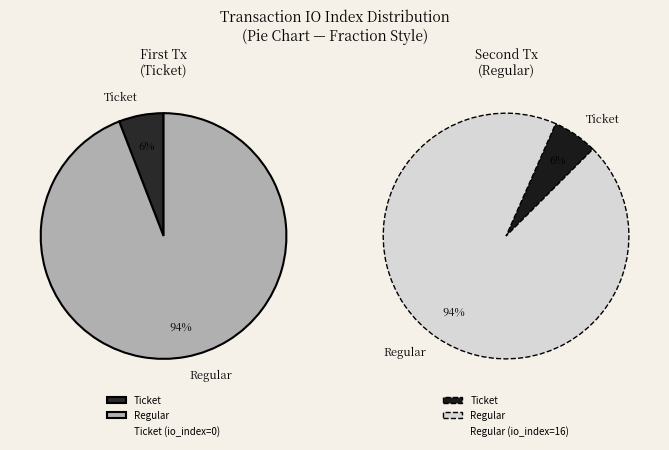

Between Regular (io_index=16) and Ticket (io_index=0), which is larger?

Regular (io_index=16)